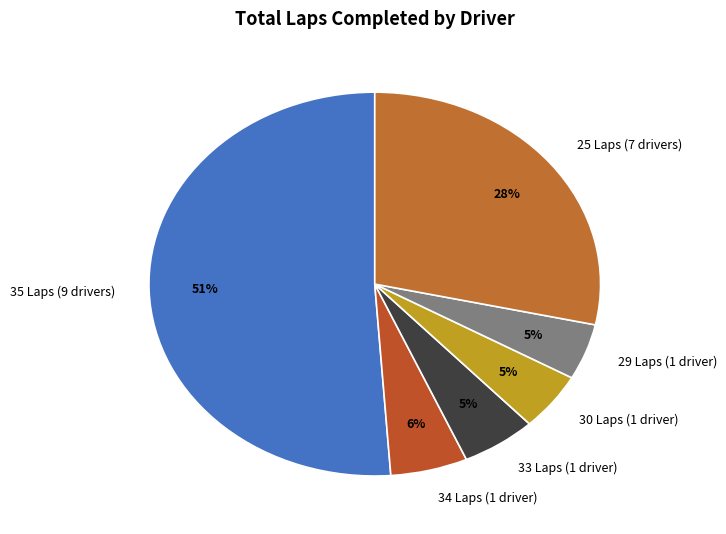

To the nearest percent, what portion does 25 Laps (7 drivers) represent?

28%